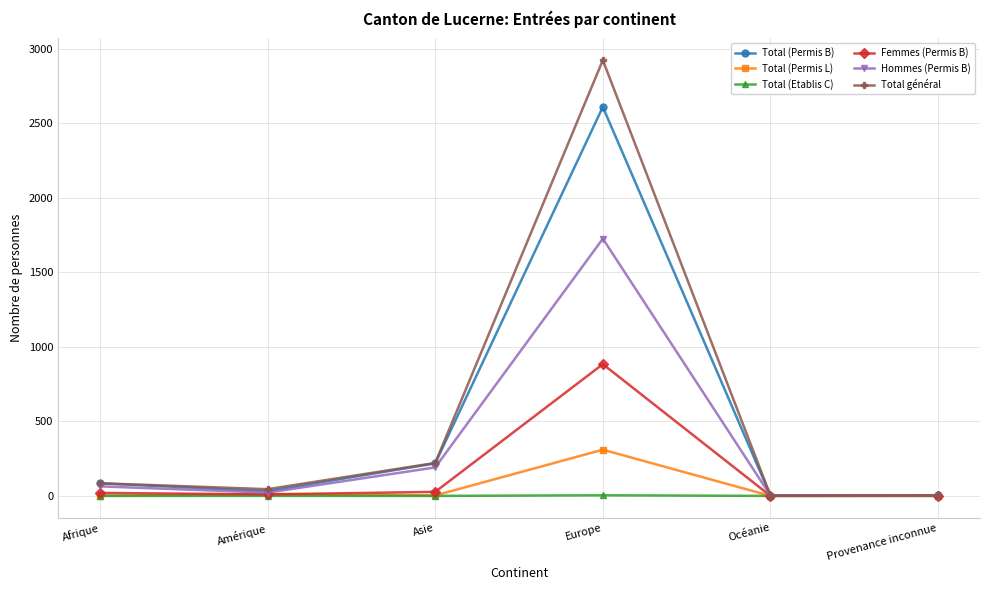

What is the label of the 2nd point from the left?

Amérique